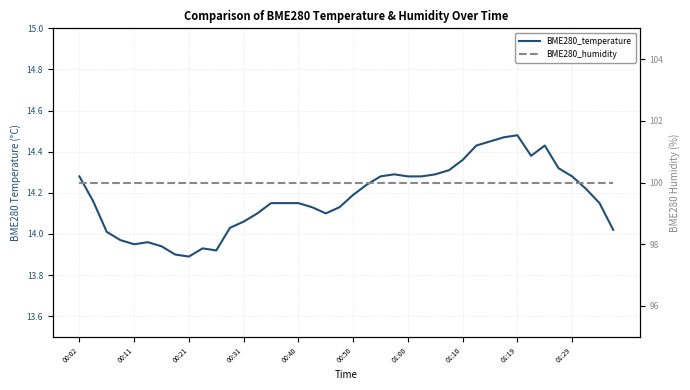

True or false: BME280_humidity and BME280_temperature intersect in this chart.

False